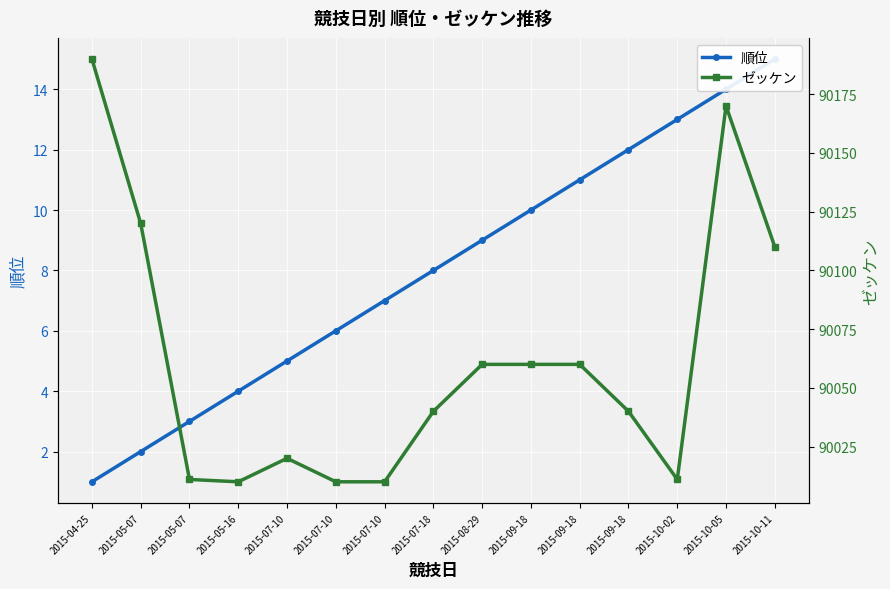

List the series in order of their overall mean, highest first.

ゼッケン, 順位